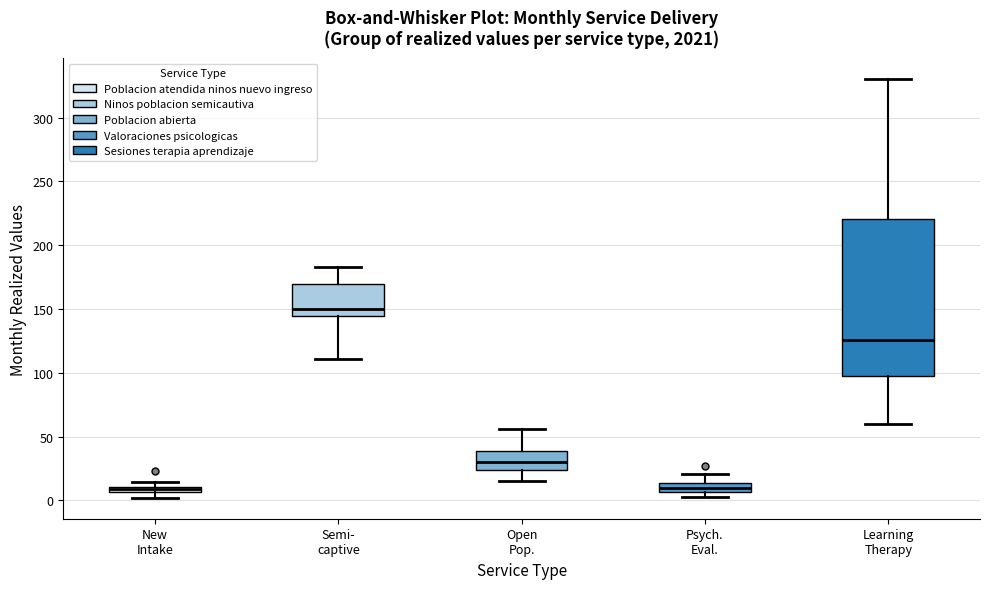

Which box's median line is the highest?

Semi- captive